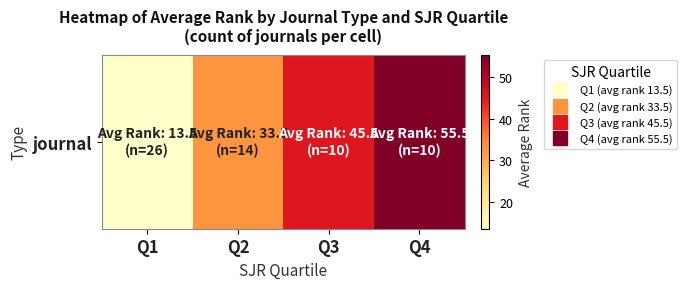

The value at Q3 is 45.5. True or false?

True